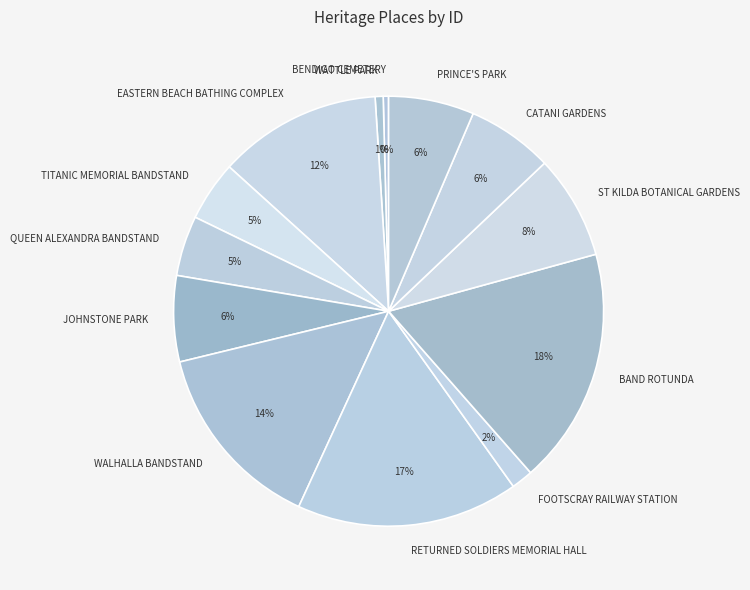

Is the sum of WATTLE PARK and EASTERN BEACH BATHING COMPLEX greater than half?

No